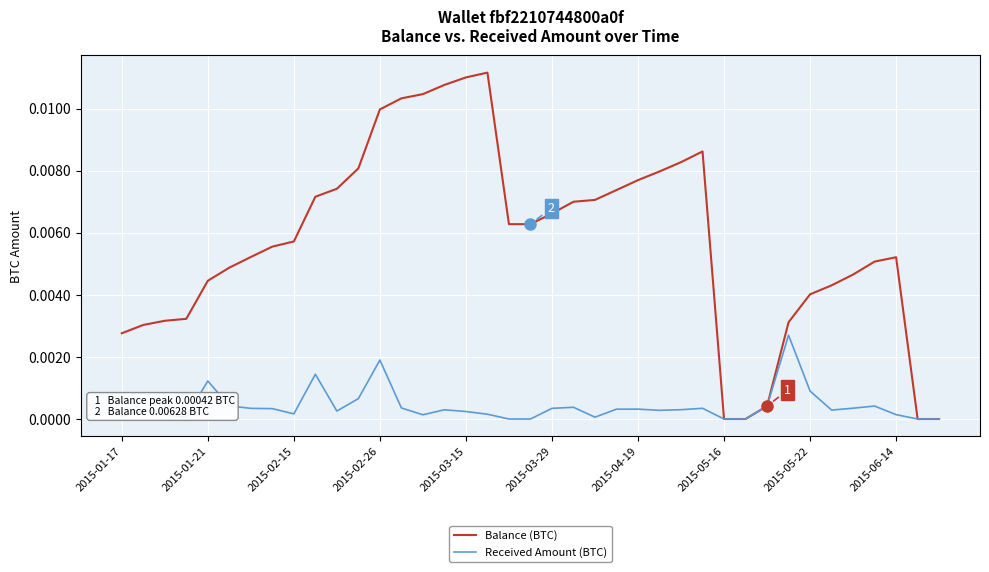

Which series has the largest range (max minus min)?

Balance (BTC)